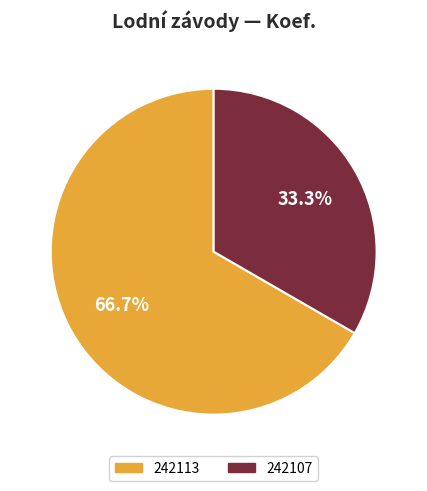

To the nearest percent, what is the difference between the 242107 and 242113 slice percentages?

33%